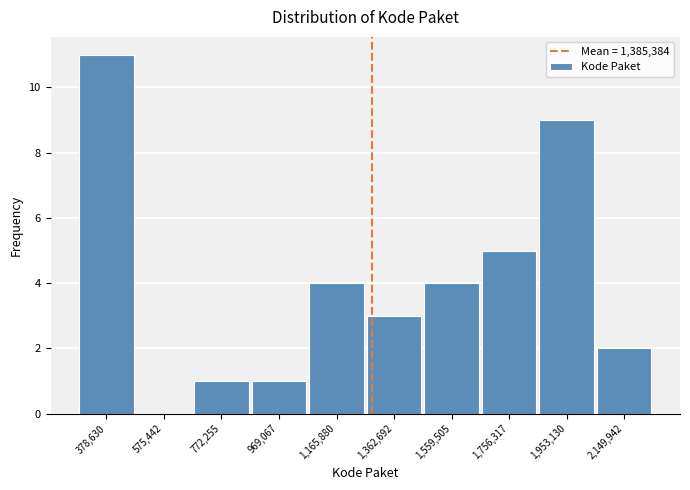

Reading right to left, what are all the values shown in this chart?

2,149,942=2	1,953,130=9	1,756,317=5	1,559,505=4	1,362,692=3	1,165,880=4	969,067=1	772,255=1	575,442=0	378,630=11